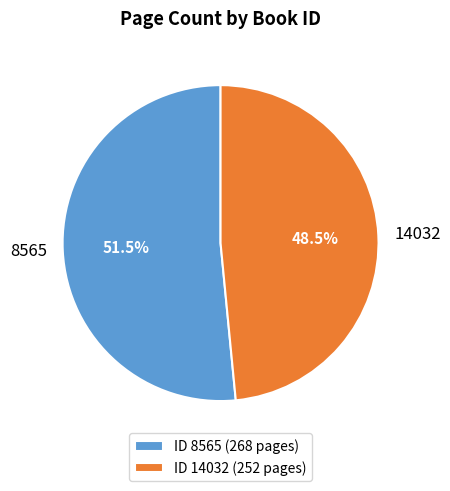

Which category has the smallest portion of the pie?

14032